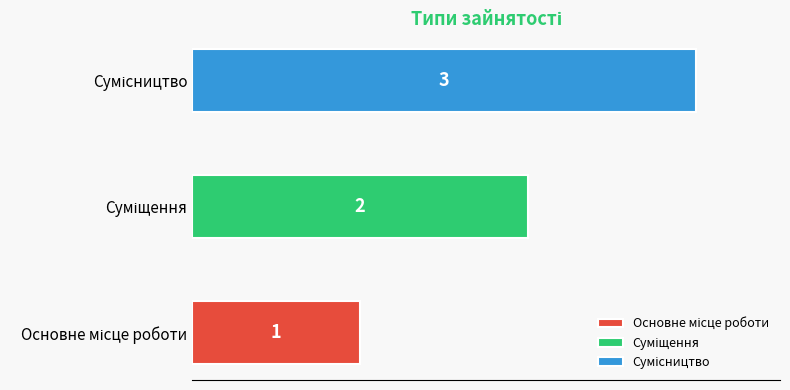

Approximately how many times larger is the value at Сумісництво compared to Суміщення?

1.5